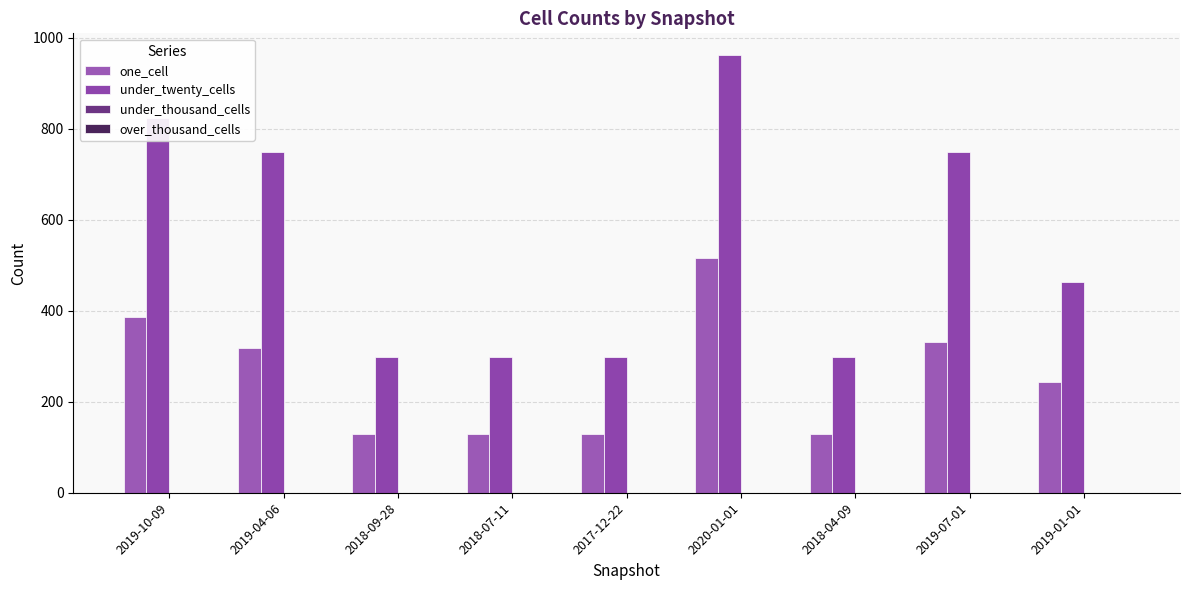

How many bars are there in each group?

2